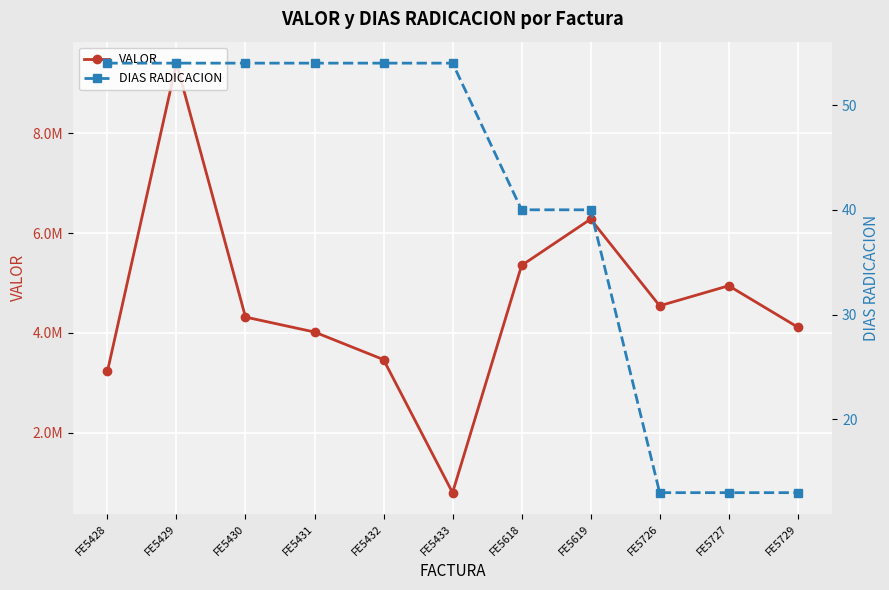

True or false: DIAS RADICACION and VALOR cross at least once.

False